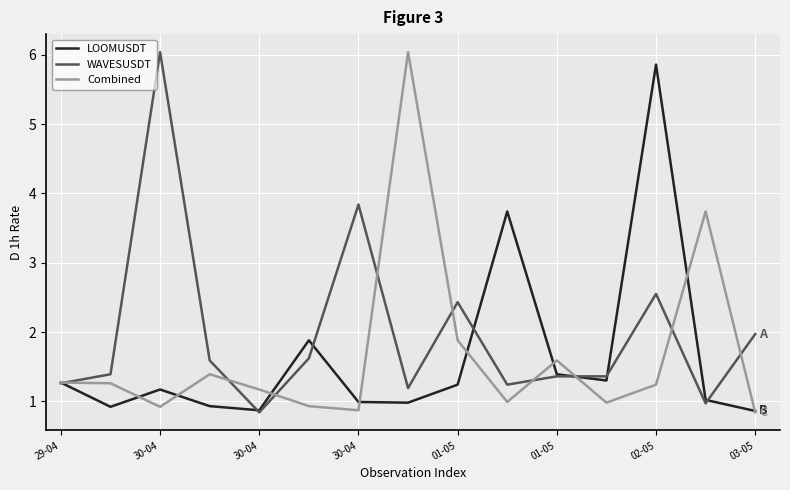

What is the maximum value shown in the chart?

6.0